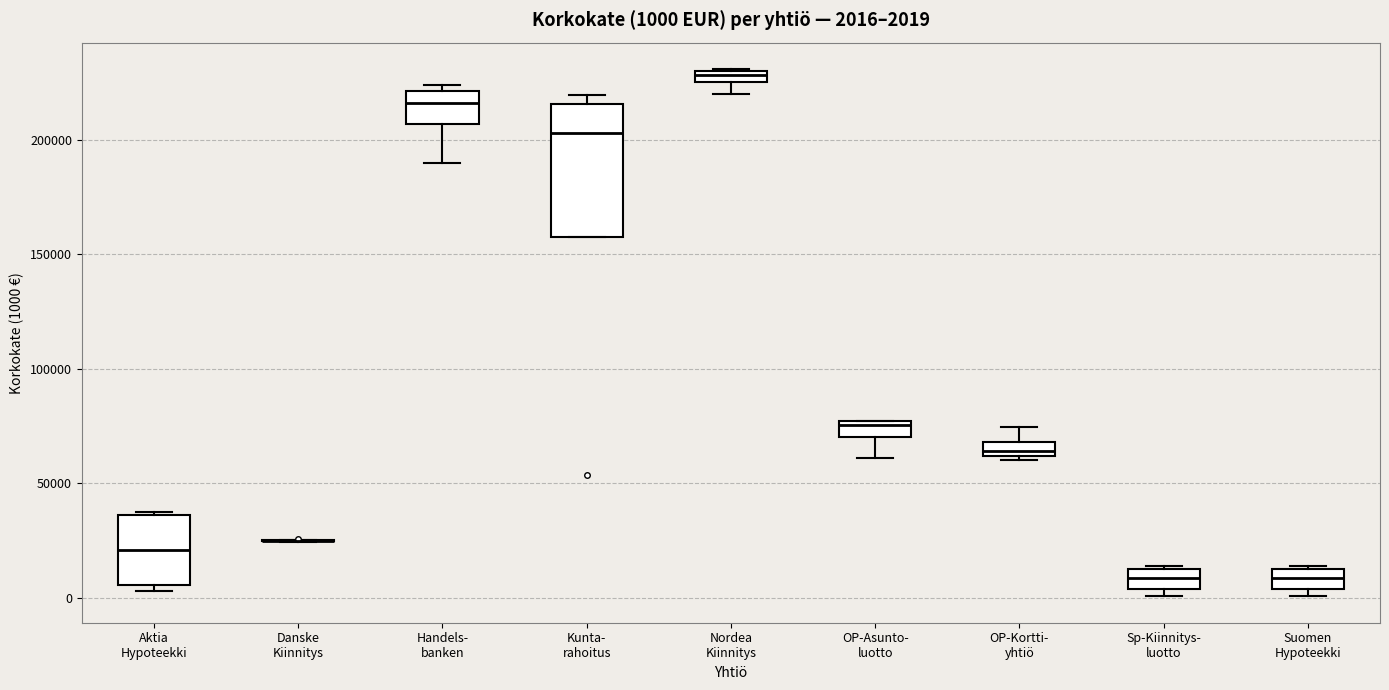

Comparing the boxes themselves (not the whiskers), which one is the tallest?

Kunta- rahoitus